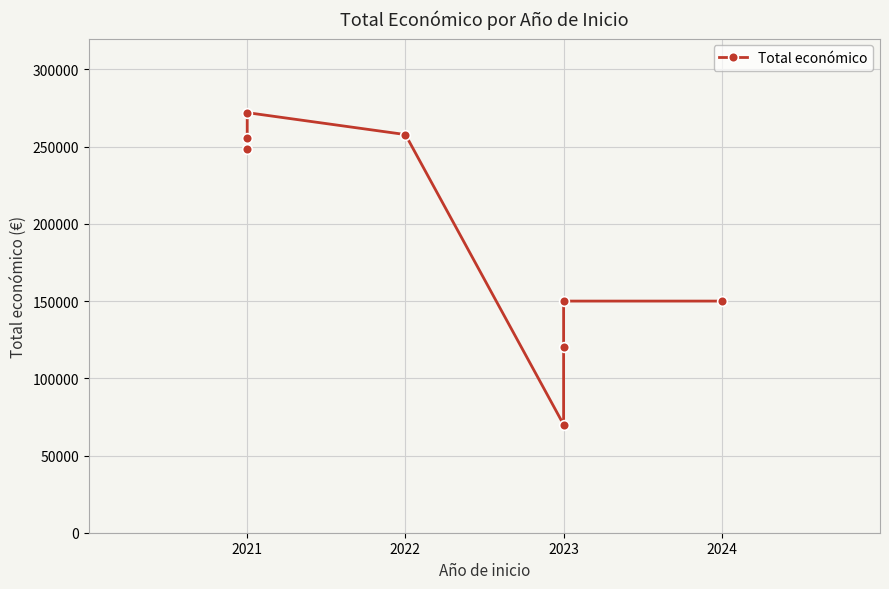

The value at 2024 is 42903. True or false?

False